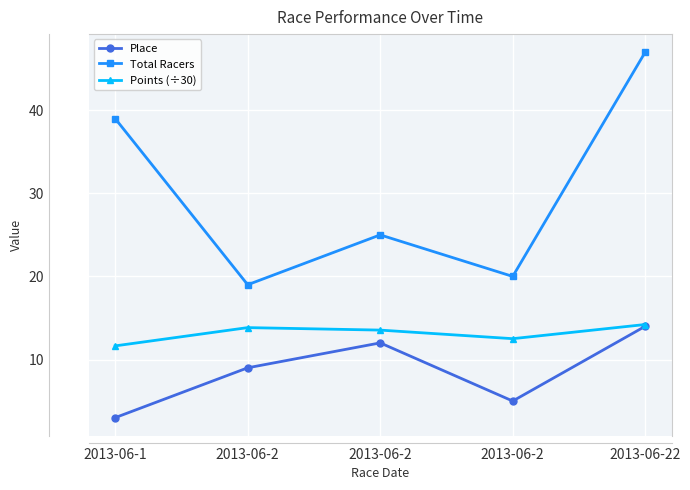

How many lines are shown in the chart?

3